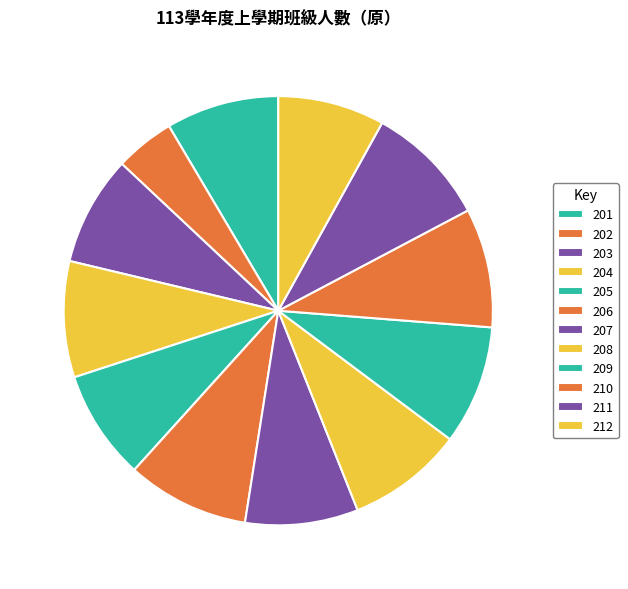

Which category has the biggest portion of the pie?

206